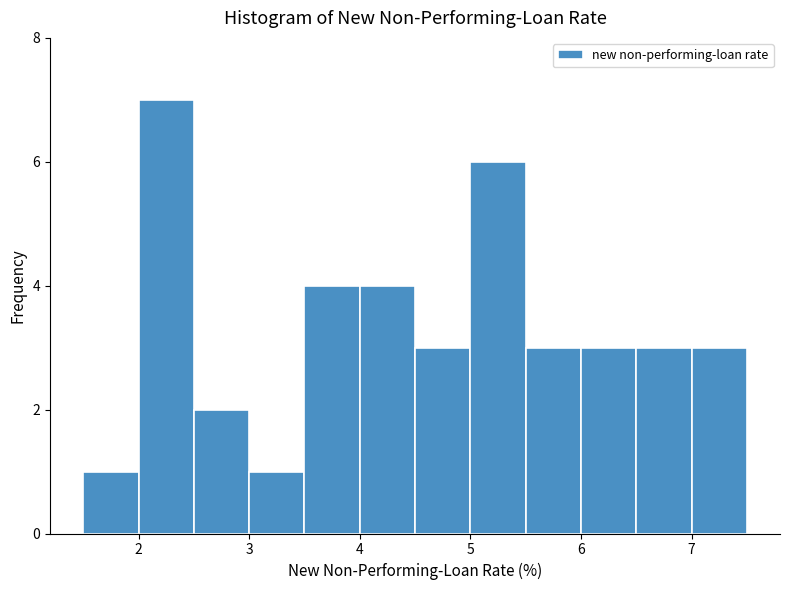

Over which range of the x-axis is the bar tallest?

2.0 to 2.5